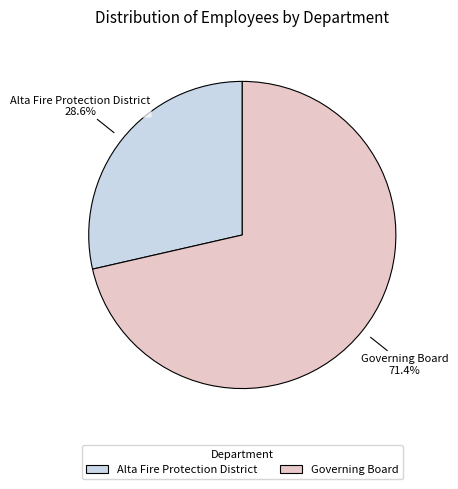

Is it true that Alta Fire Protection District is 34% of the pie?

False